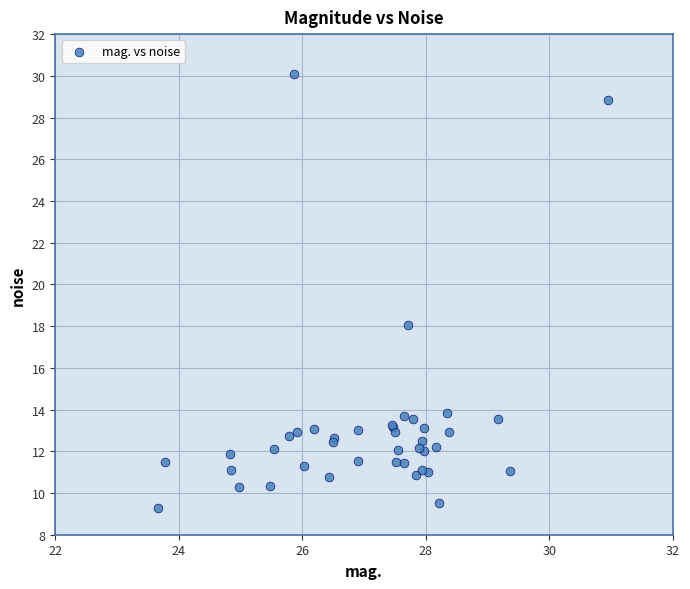

What Y value in the scatter plot is closest to 19?

18.1